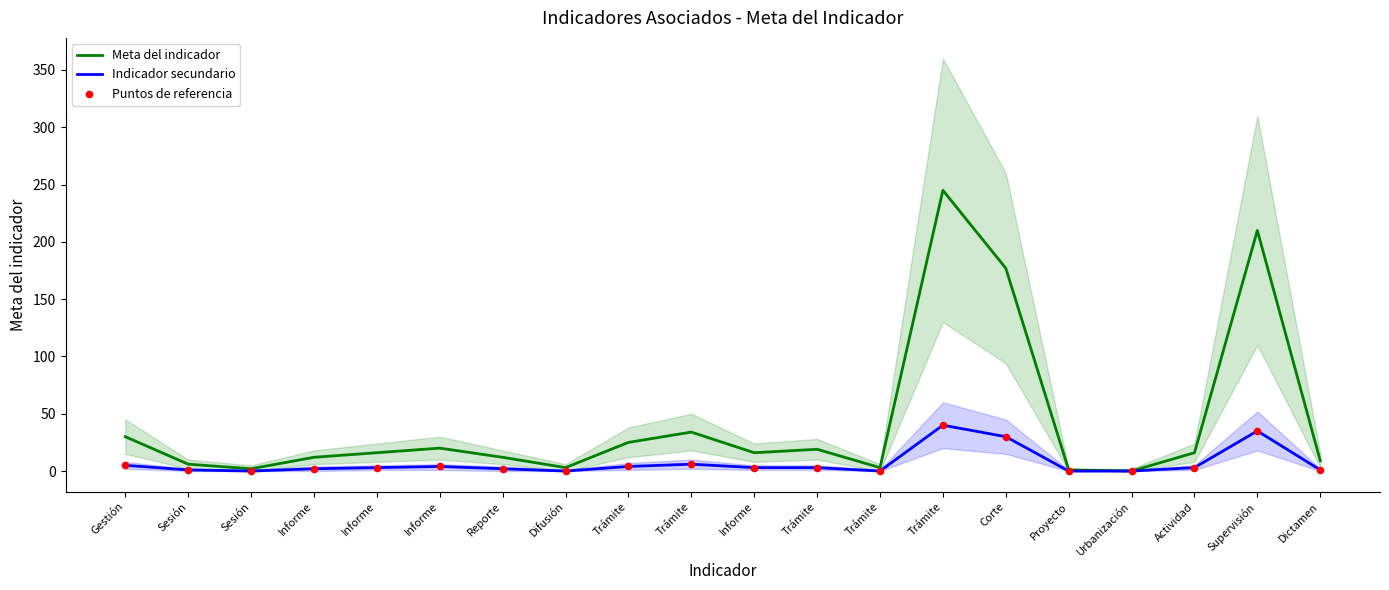

At which category is the sum across all series the highest?

Trámite